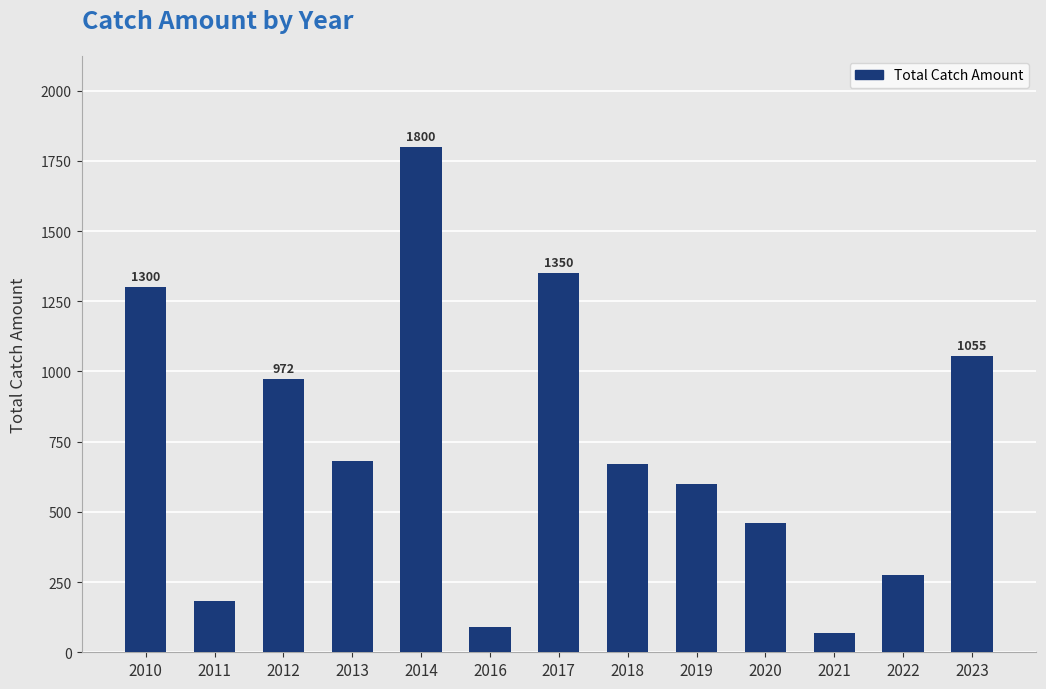

Where is the data nearest to the value 934?

2012